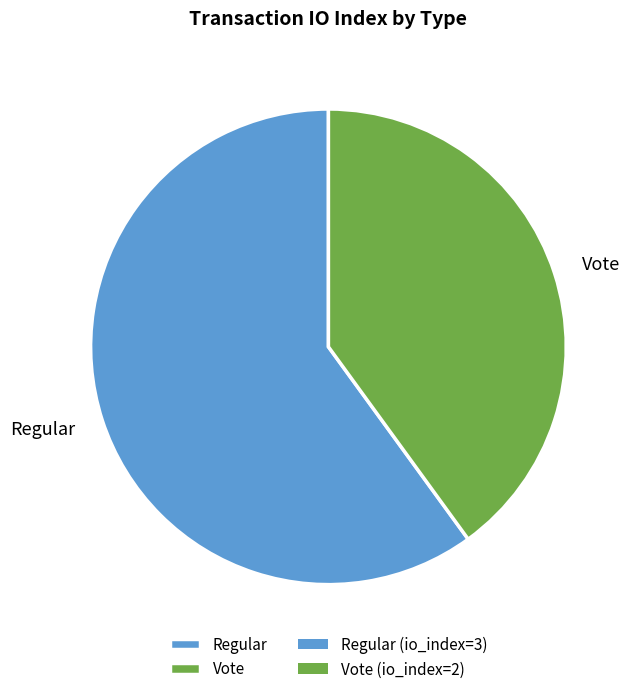

Does Regular represent more than half of the total?

Yes